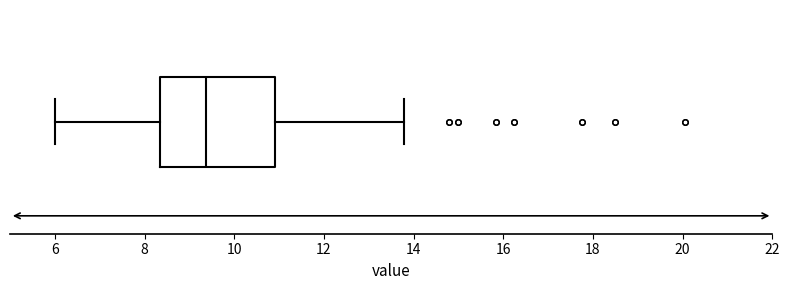

Transcribe this box plot: give where the median line is, the range the box spans, and where the two whiskers end, as read against the x-axis. The values are not printed on the chart, so give them approximately, as read against the axis.

median 9.4, box 8.4 to 11.0, whiskers 6.0 to 13.8